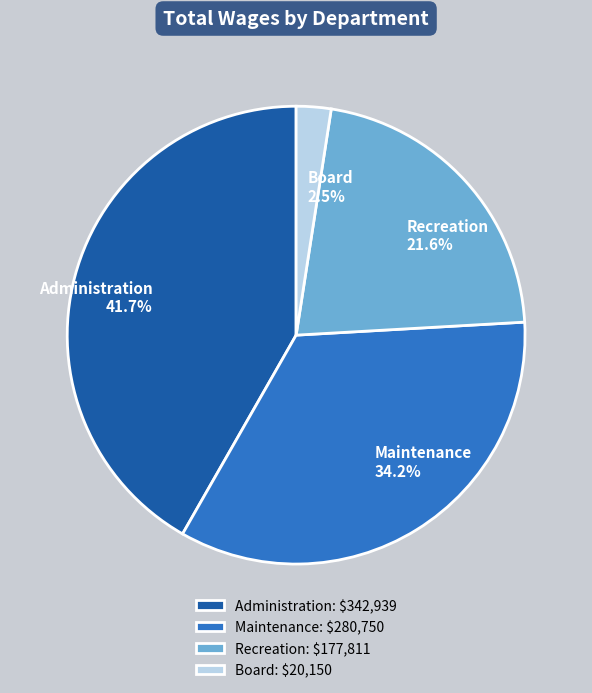

Approximately how many times larger is the value at Maintenance compared to Administration?

0.8